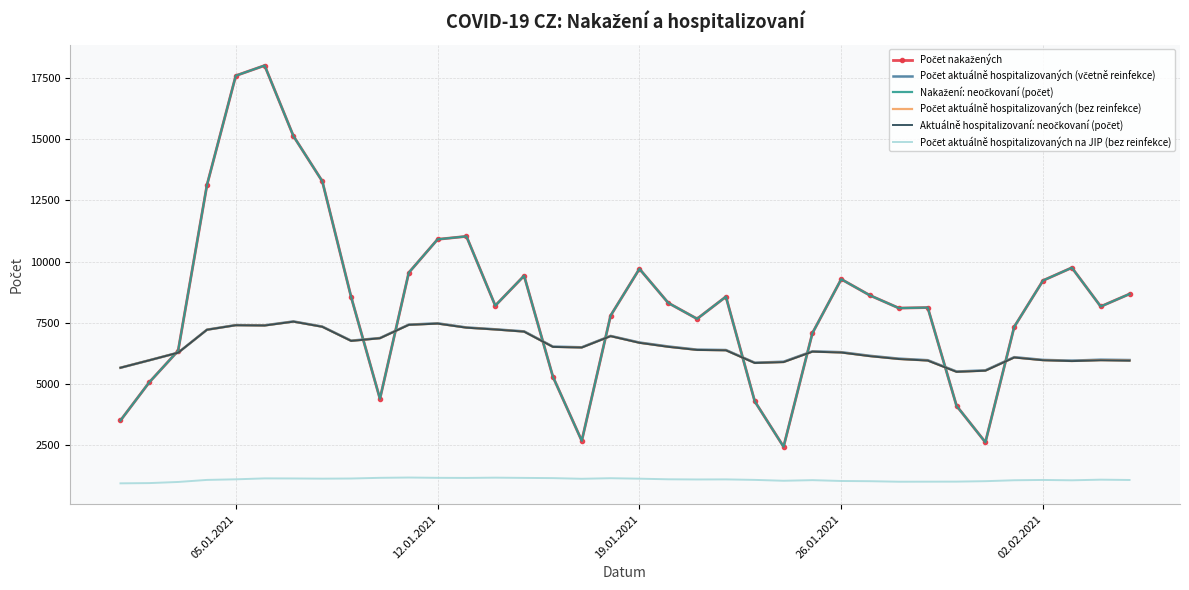

What is the minimum value shown in the chart?

951